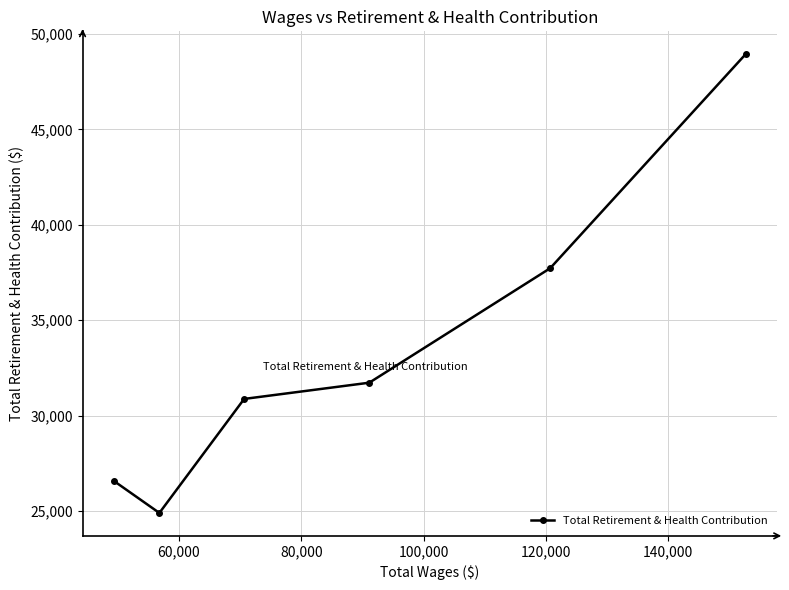

True or false: there are more than 1 points higher than both neighbors.

False